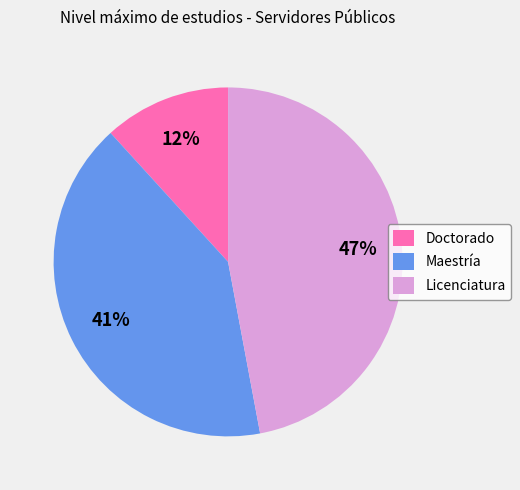

How many segments does this pie chart have?

3